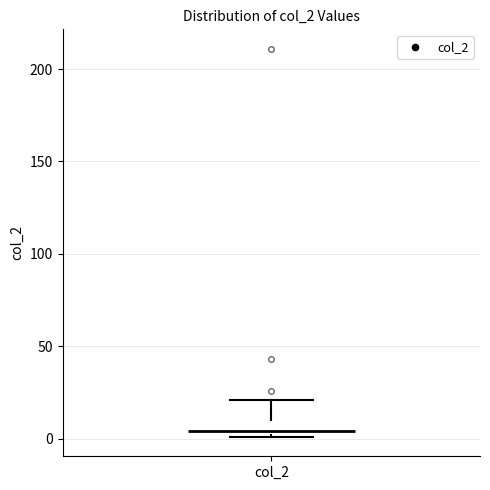

Where is the upper edge of the box for col_2 on the y-axis? The values are not printed on the chart, so give them approximately, as read against the axis.

10